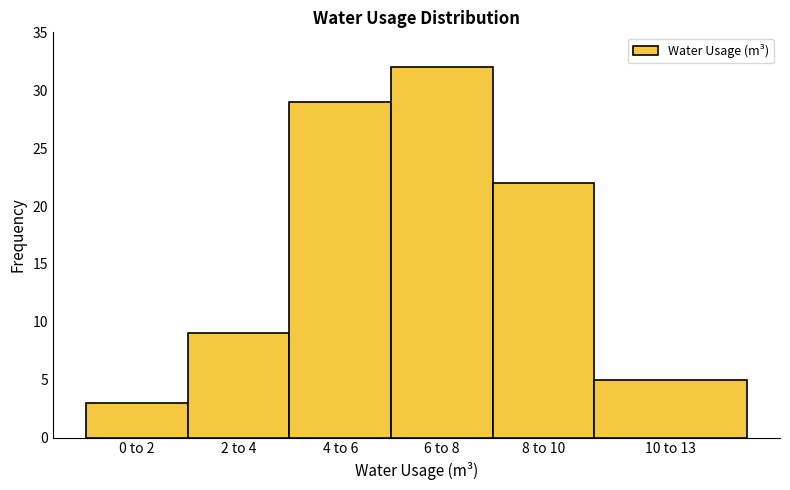

Reading left to right, what are all the values shown in this chart?

3	9	29	32	22	5